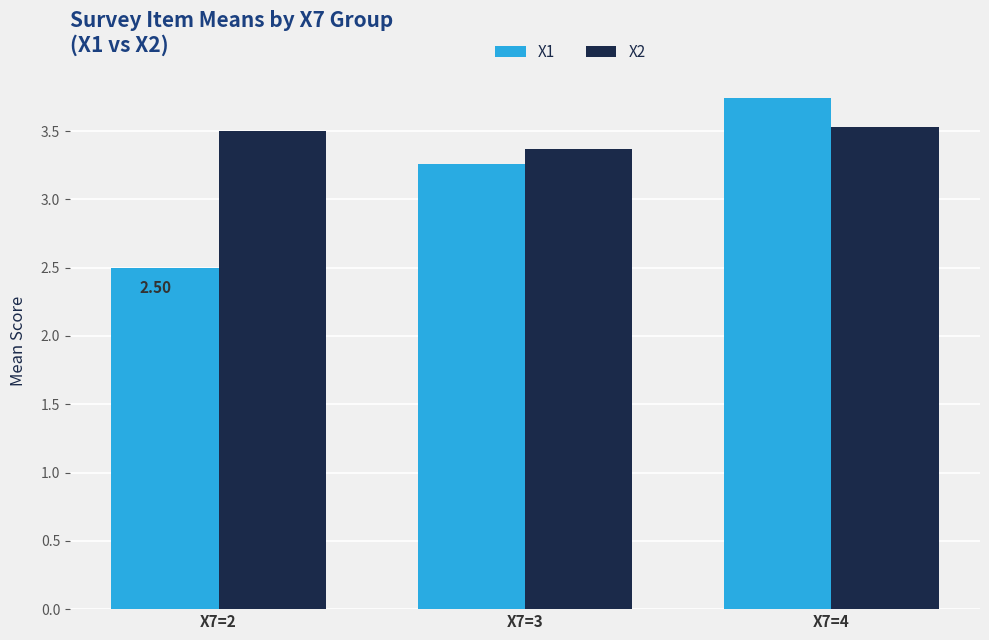

Between X7=2 and X7=4, which series saw the biggest shift?

X1